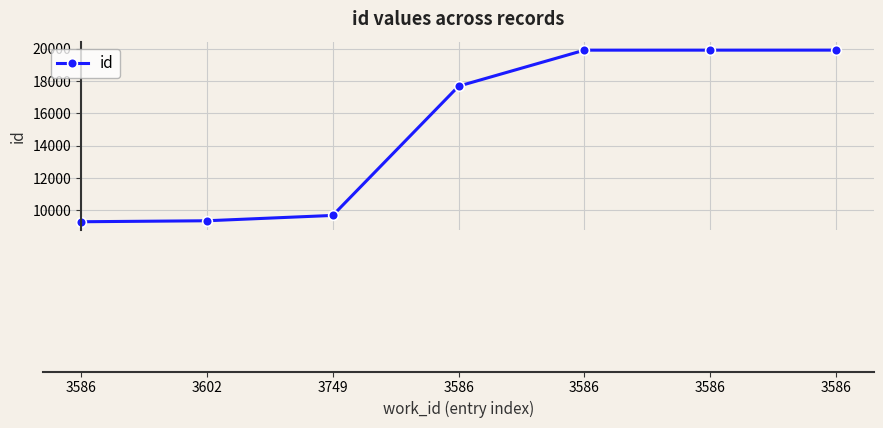

What is the label of the 5th point from the right?

3749